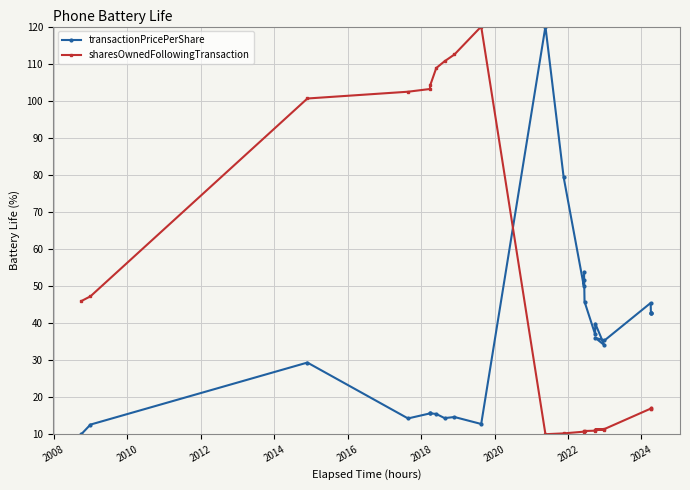

How many intersections are there between sharesOwnedFollowingTransaction and transactionPricePerShare?

1